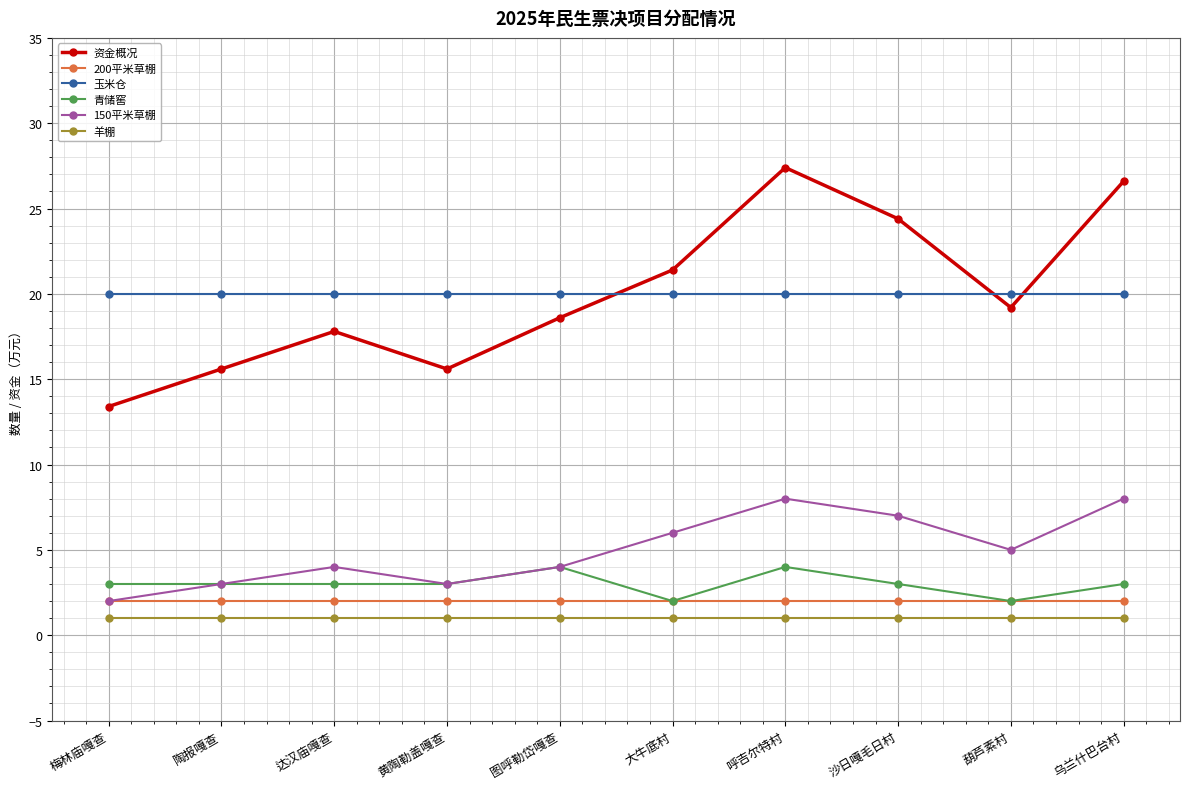

At which label does 资金概况 reach its peak?

呼吉尔特村